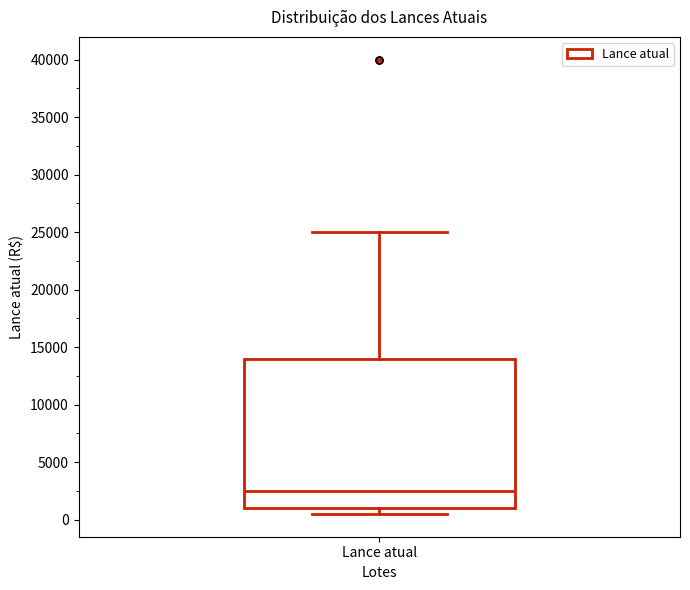

Read this box plot against the y-axis: the position of the median line, the range covered by the box, and the ends of both whiskers. The values are not printed on the chart, so give them approximately, as read against the axis.

median 2500, box 1000 to 14000, whiskers 500 to 25000